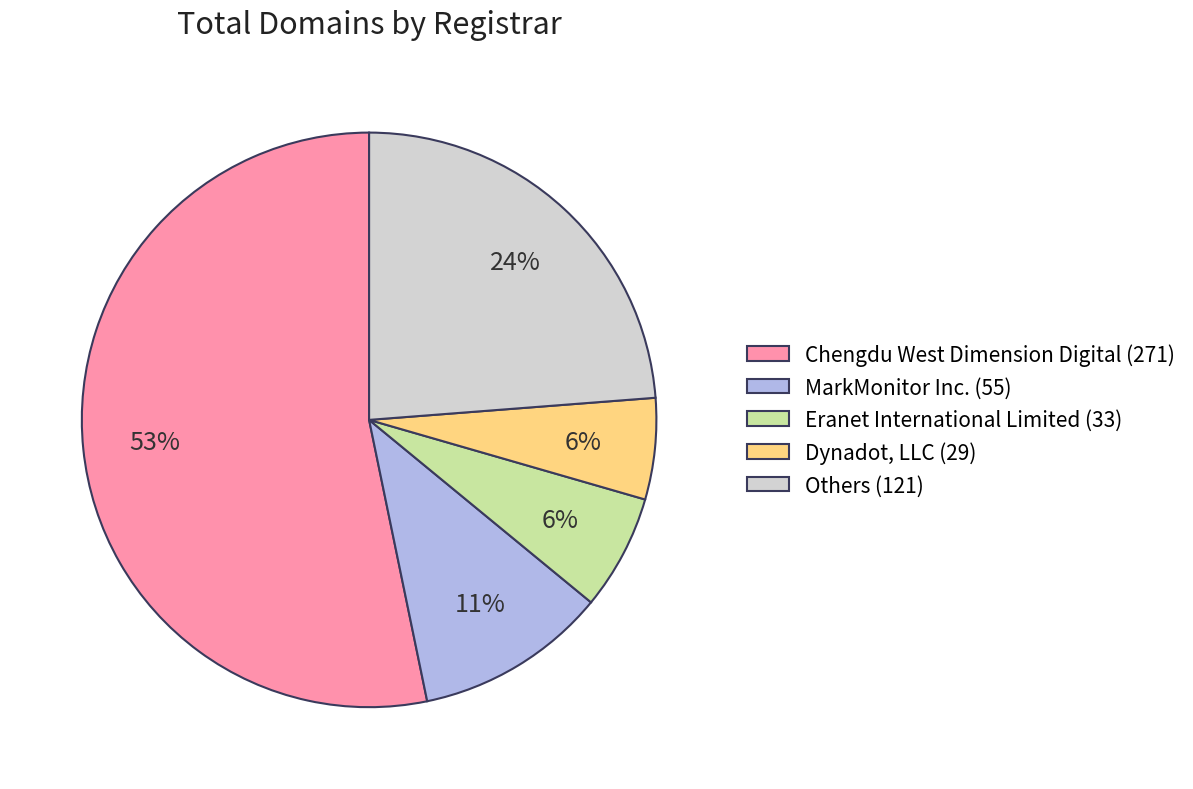

Does any single category account for the majority?

Yes